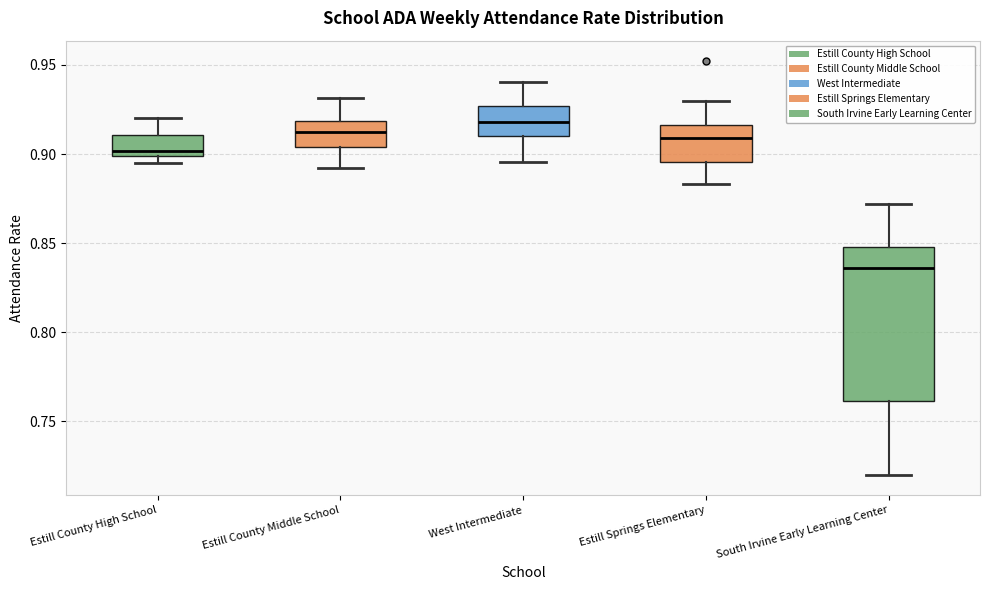

Reading left to right, read every box against the y-axis: the position of its median line, the range the box covers, and the ends of its whiskers. The values are not printed on the chart, so give them approximately, as read against the axis.

Estill County High School: median 0.900 (just above the box's lower edge), box 0.900 to 0.910, whiskers 0.895 to 0.920
Estill County Middle School: median 0.910, box 0.905 to 0.920, whiskers 0.890 to 0.930
West Intermediate: median 0.920, box 0.910 to 0.925, whiskers 0.895 to 0.940
Estill Springs Elementary: median 0.910, box 0.895 to 0.915, whiskers 0.885 to 0.930
South Irvine Early Learning Center: median 0.835, box 0.760 to 0.850, whiskers 0.720 to 0.870